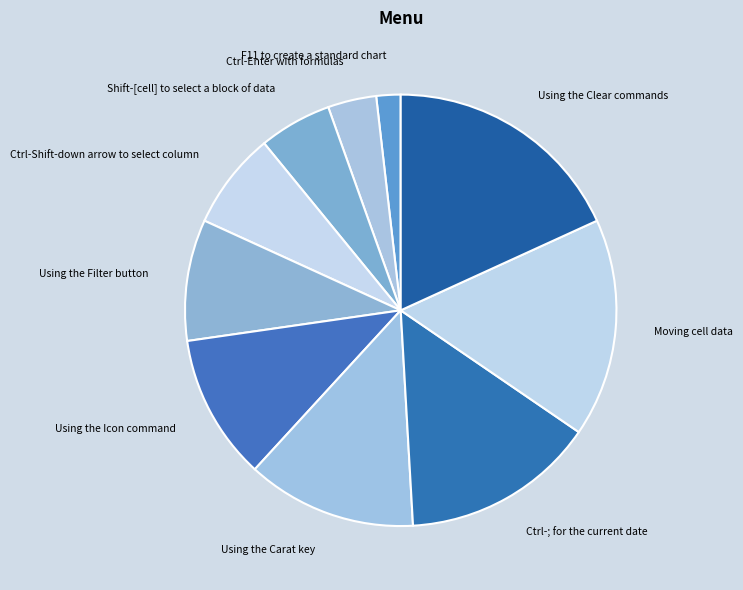

Rank the categories by value from lowest to highest.

F11 to create a standard chart, Ctrl-Enter with formulas, Shift-[cell] to select a block of data, Ctrl-Shift-down arrow to select column, Using the Filter button, Using the Icon command, Using the Carat key, Ctrl-; for the current date, Moving cell data, Using the Clear commands